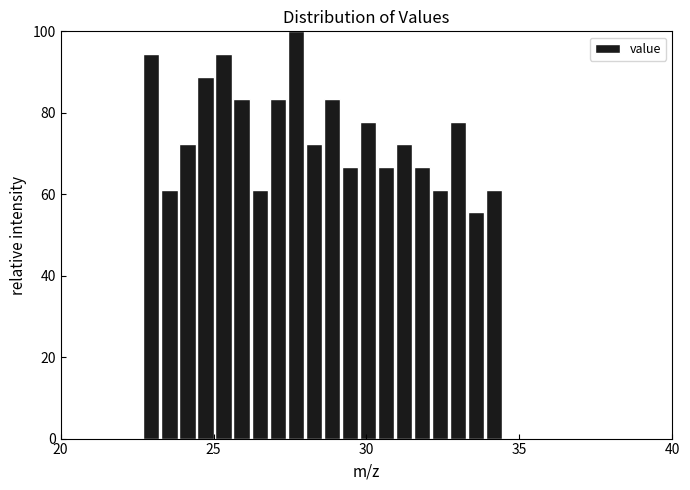

Around what value on the x-axis is the tallest bar? Give the approximate position of its centre, as read against the axis.

27.5